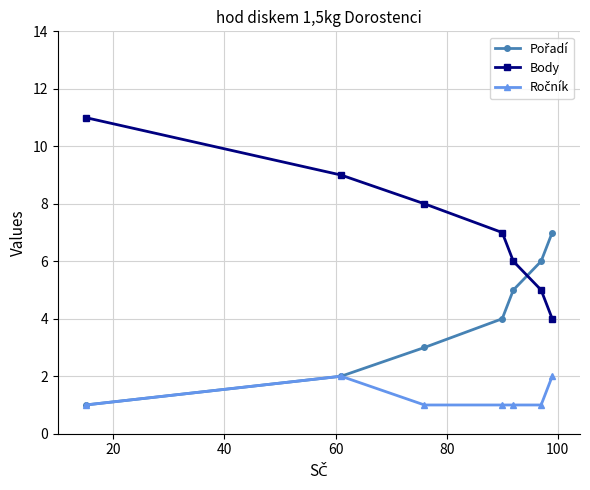

What is the greatest value displayed?

11